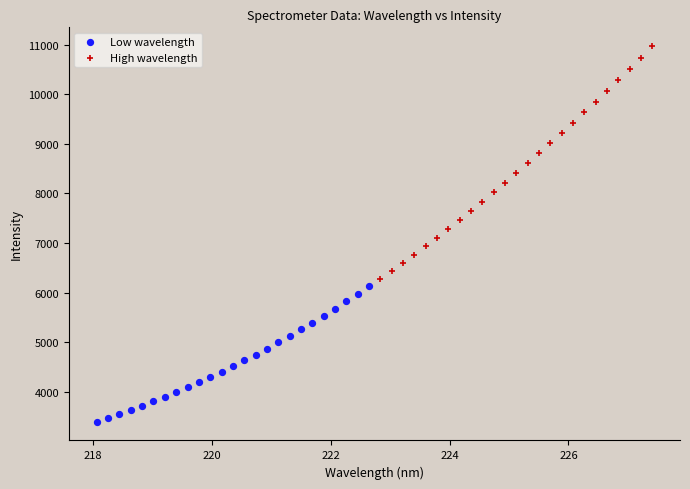

Which series has the widest spread of Y values?

High wavelength